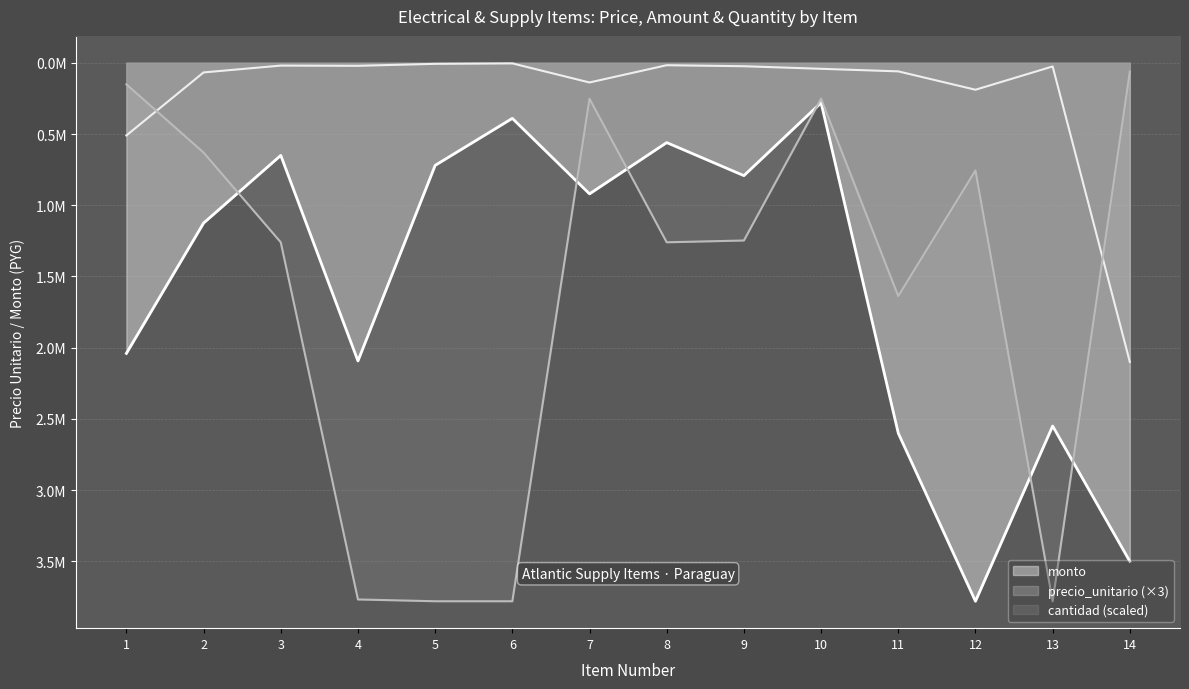

Reading right to left, list all the values displayed in this chart.

precio_unitario: 14=2100000	13=25500	12=189000	11=60000	10=42000	9=24000	8=16800	7=138000	6=3900	5=7200	4=21000	3=19500	2=67500	1=510000
monto: 14=3500000	13=2550000	12=3780000	11=2600000	10=280000	9=792000	8=560000	7=920000	6=390000	5=720000	4=2093000	3=650000	2=1125000	1=2040000
cantidad: 14=63000	13=3780000	12=756000	11=1638000	10=252000	9=1247400	8=1260000	7=252000	6=3780000	5=3780000	4=3767400	3=1260000	2=630000	1=151200